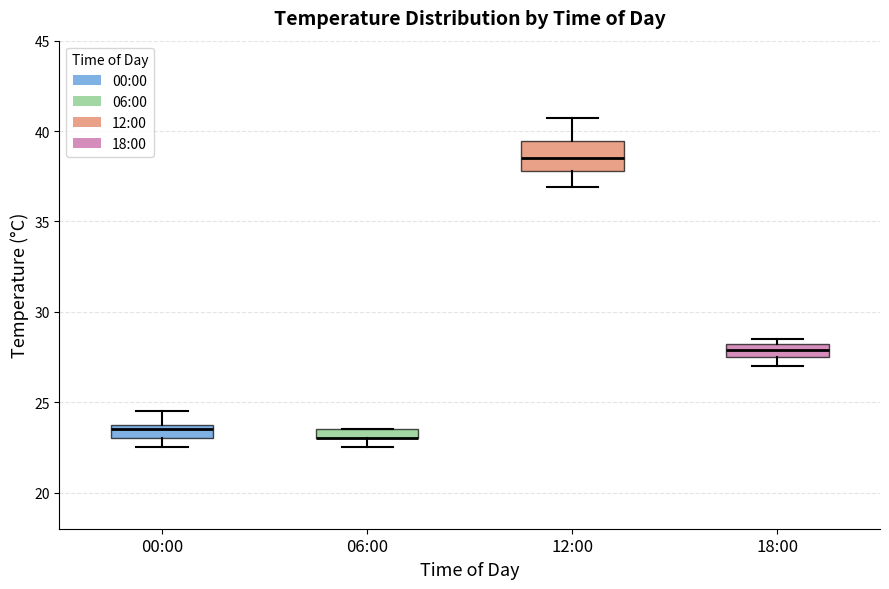

Where is the upper edge of the box for 18:00 on the y-axis? The values are not printed on the chart, so give them approximately, as read against the axis.

28.0